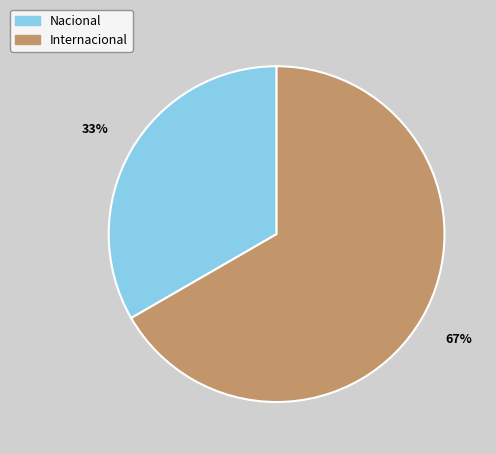

What is the majority slice?

Internacional